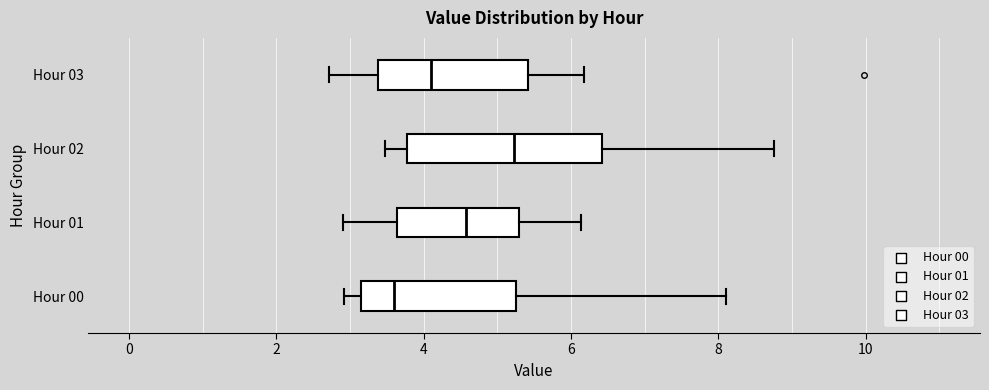

Which box has the furthest to the left median line?

Hour 00